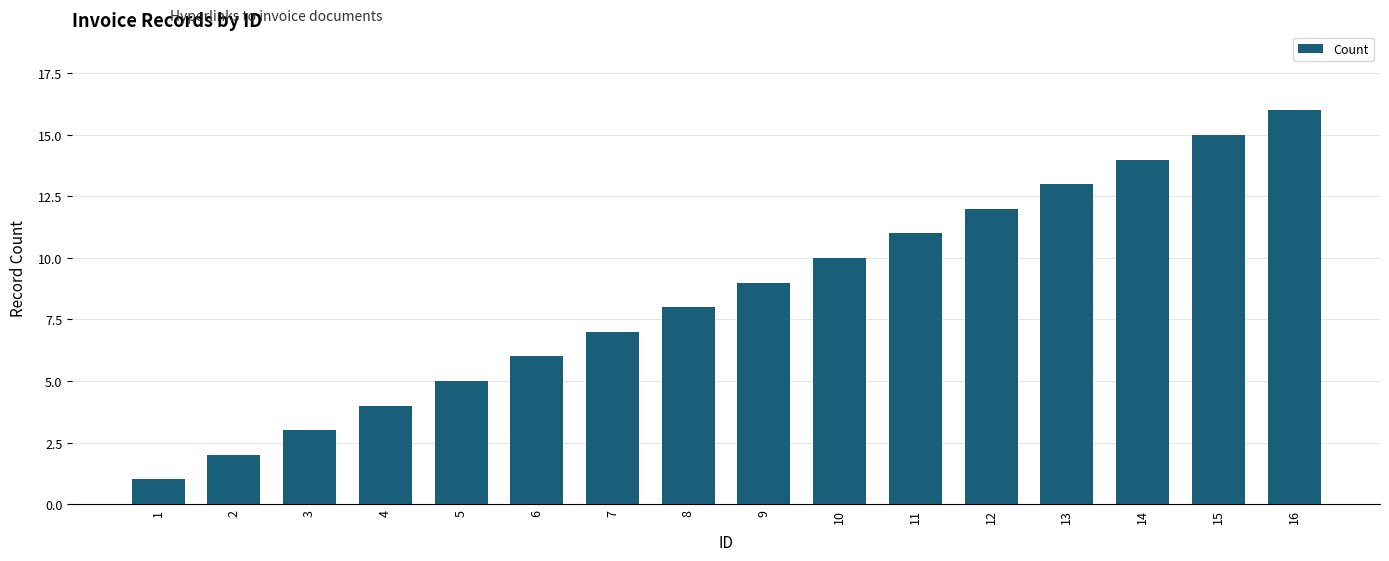

Between 12 and 11, which is larger?

12